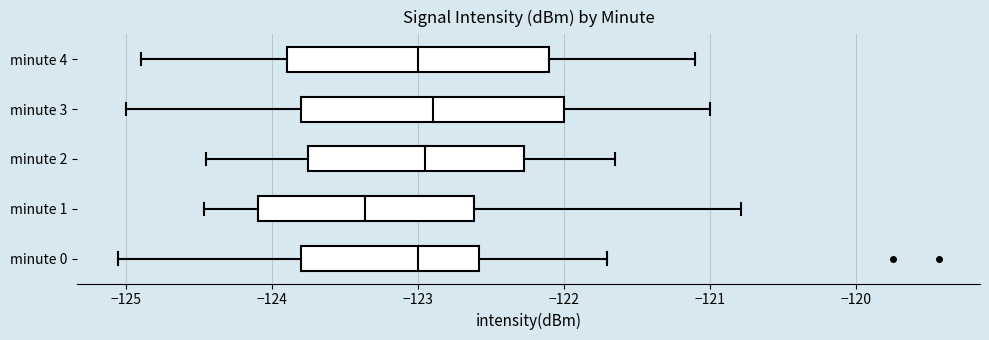

Where does the right whisker of the box for minute 0 end on the x-axis? The values are not printed on the chart, so give them approximately, as read against the axis.

-121.7